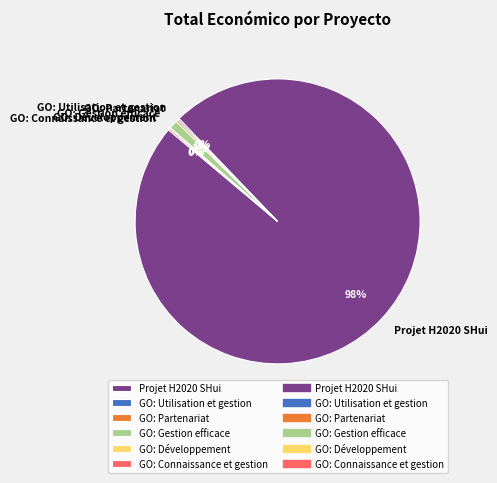

To the nearest percent, what is the average slice percentage?

17%